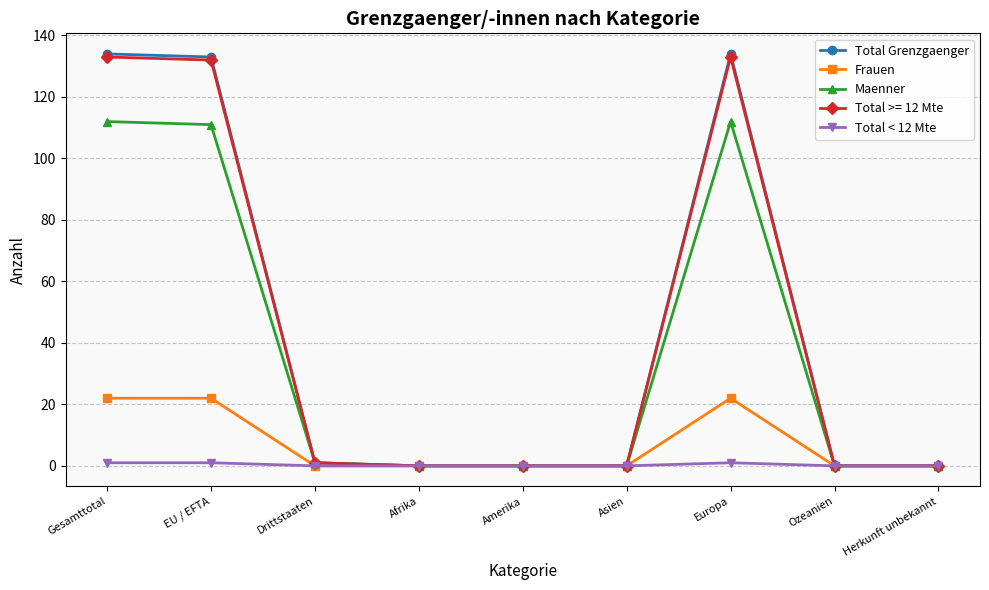

What is the label of the 1st point from the left?

Gesamttotal